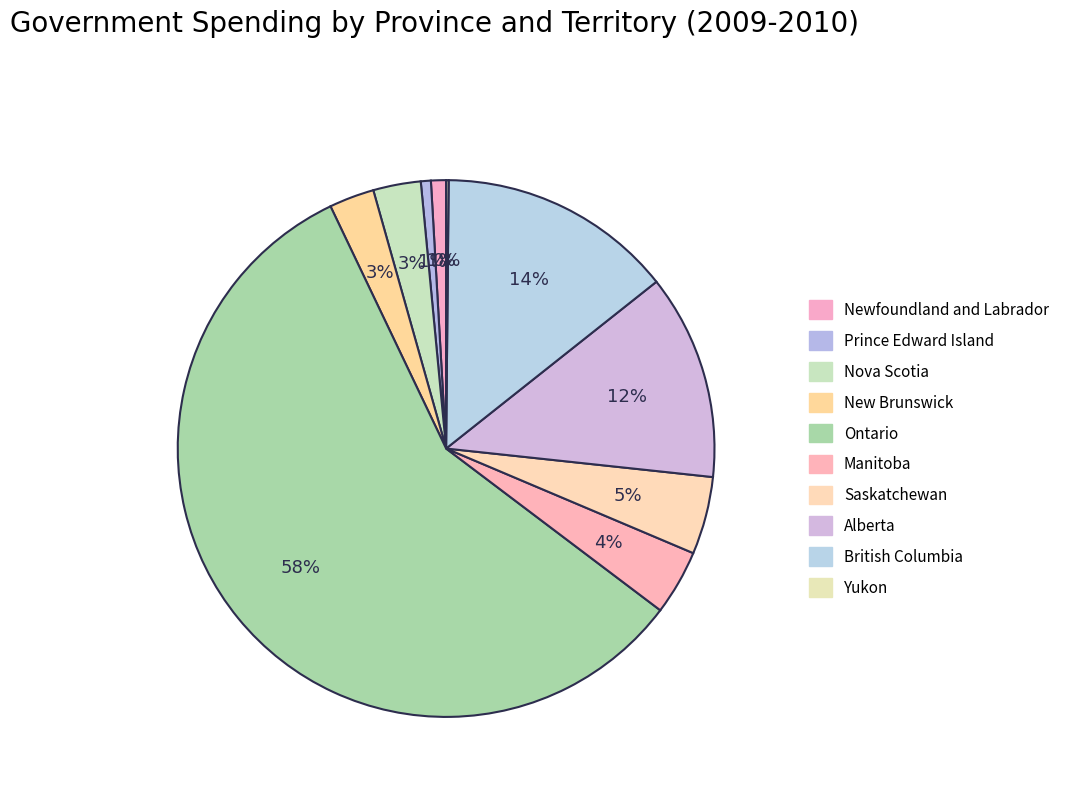

How many segments does this pie chart have?

10